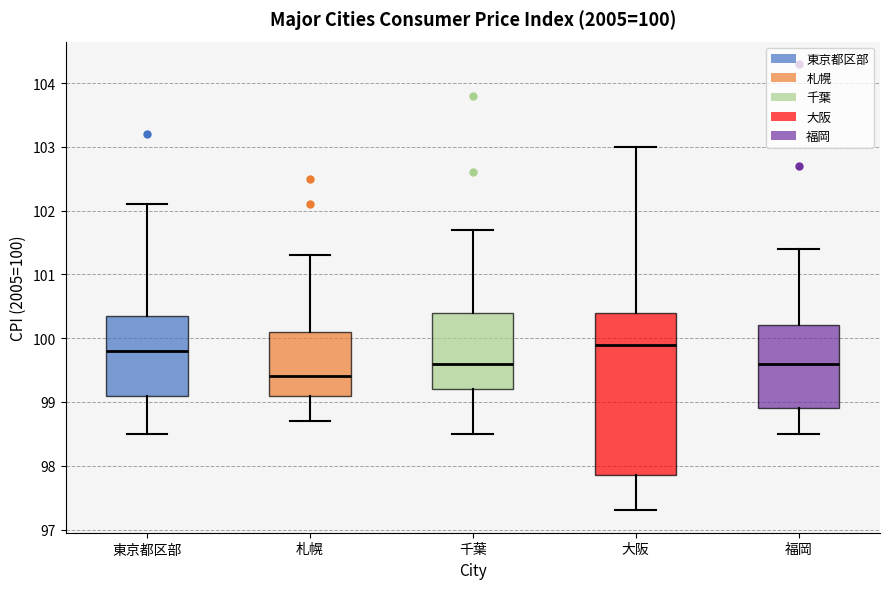

Which box has the lowest median line?

札幌